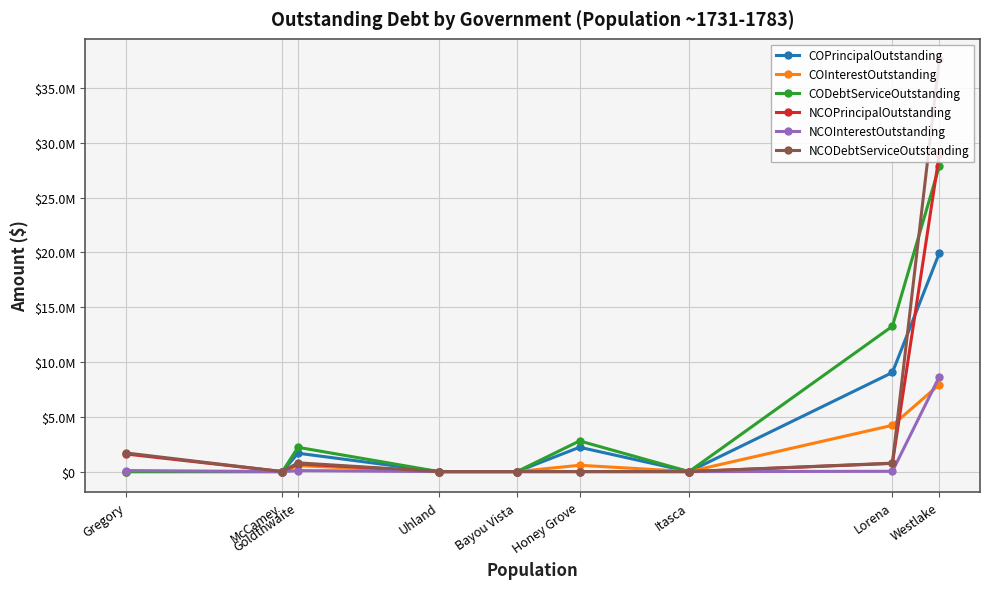

At which label is CODebtServiceOutstanding closest to 13940296?

Lorena